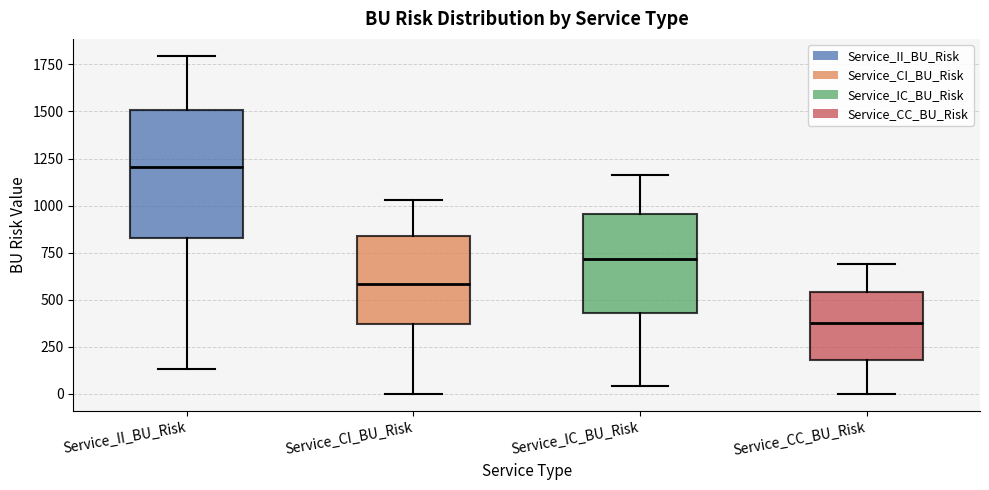

Reading left to right, read every box against the y-axis: the position of its median line, the range the box covers, and the ends of its whiskers. The values are not printed on the chart, so give them approximately, as read against the axis.

Service_II_BU_Risk: median 1200, box 850 to 1500, whiskers 150 to 1800
Service_CI_BU_Risk: median 600, box 350 to 850, whiskers 0 to 1050
Service_IC_BU_Risk: median 700, box 450 to 950, whiskers 50 to 1150
Service_CC_BU_Risk: median 350, box 200 to 550, whiskers 0 to 700